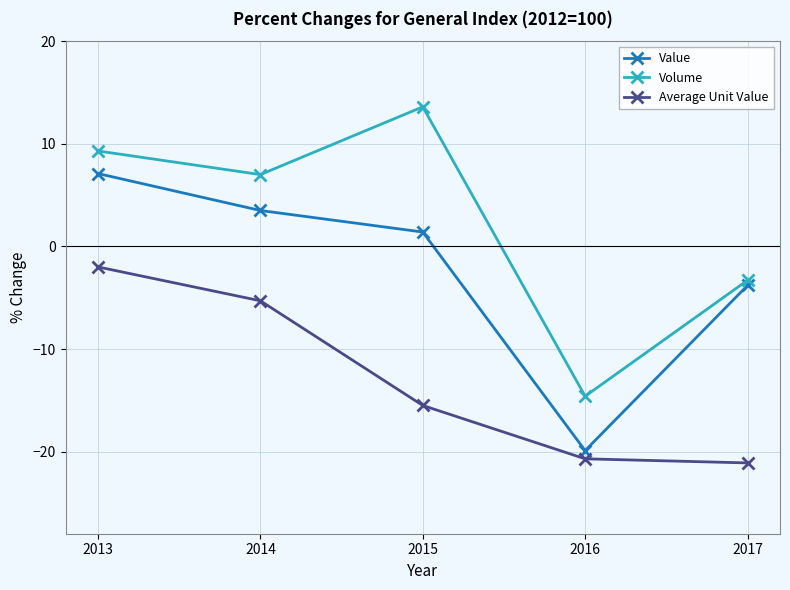

Is it true that Volume equals 12.3 at 2013?

False